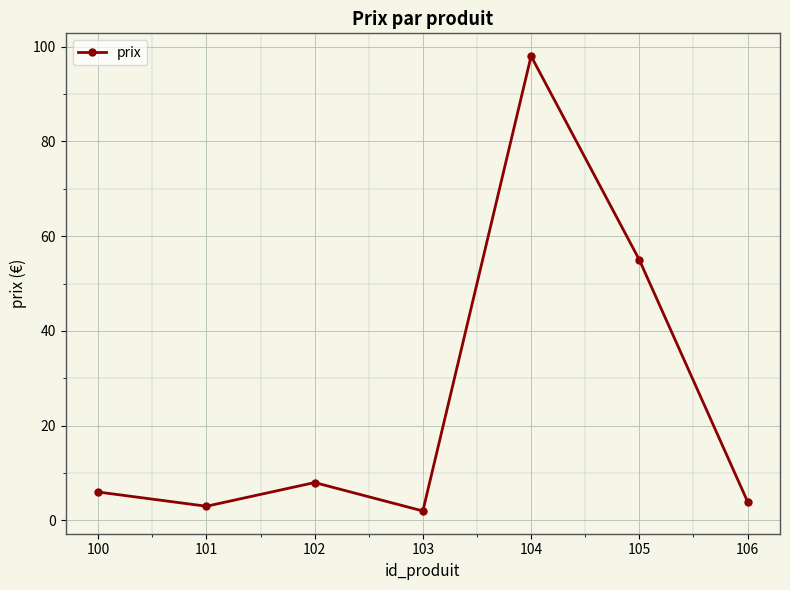

At which category does the chart reach its minimum across all series?

103